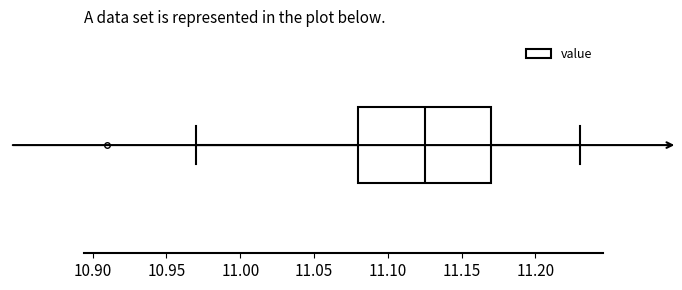

Read this box plot against the x-axis: the position of the median line, the range covered by the box, and the ends of both whiskers. The values are not printed on the chart, so give them approximately, as read against the axis.

median 11.125, box 11.080 to 11.170, whiskers 10.970 to 11.230